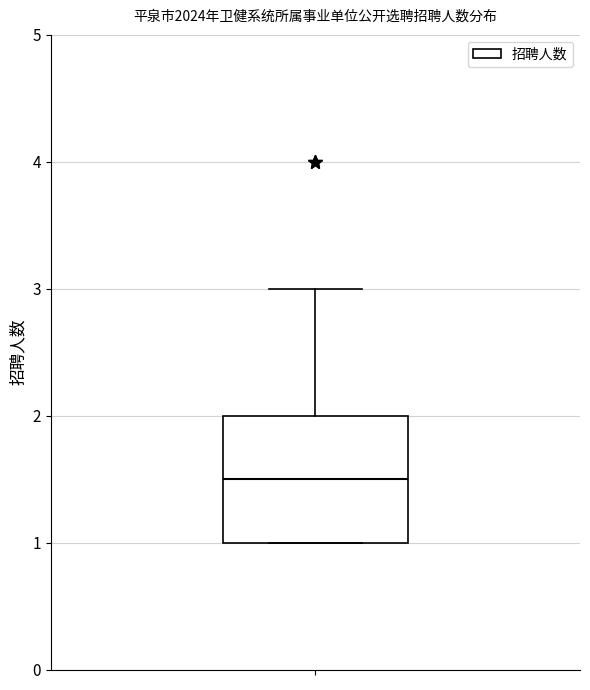

Read this box plot against the y-axis: the position of the median line, the range covered by the box, and the ends of both whiskers. The values are not printed on the chart, so give them approximately, as read against the axis.

median 1.5, box 1.0 to 2.0, whiskers 1.0 to 3.0